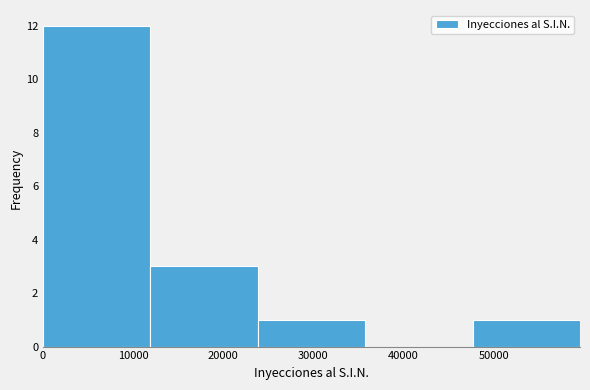

Reading left to right, transcribe this chart: for each bar, give the range it covers on the x-axis and its height. Neither the bar edges nor the heights are printed on the chart, so give them approximately, as read against the axes.

0 to 12000: 12
12000 to 24000: 3
24000 to 36000: 1
36000 to 48000: 0
48000 to 60000: 1